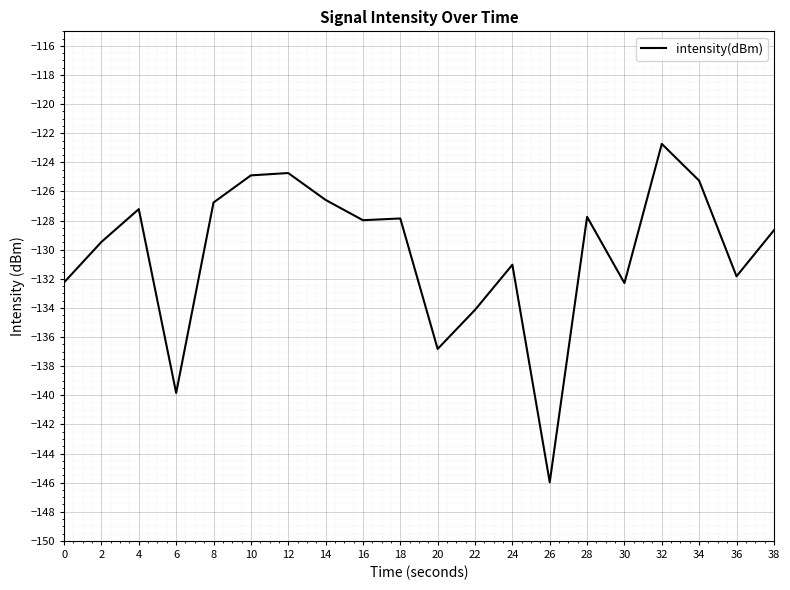

Does the chart have visible grid lines?

Yes